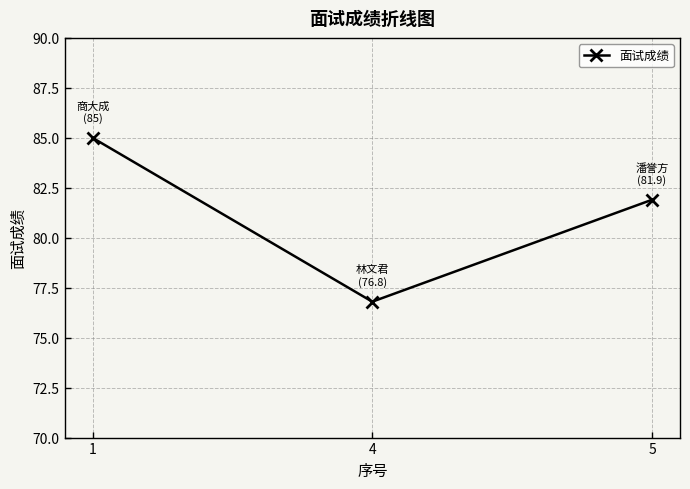

What is the difference between the values at 4 and 5?

5.1